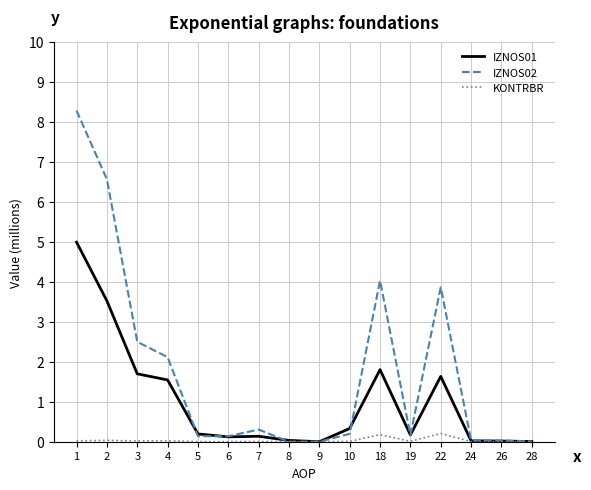

Does the chart display data point markers on the line(s)?

No